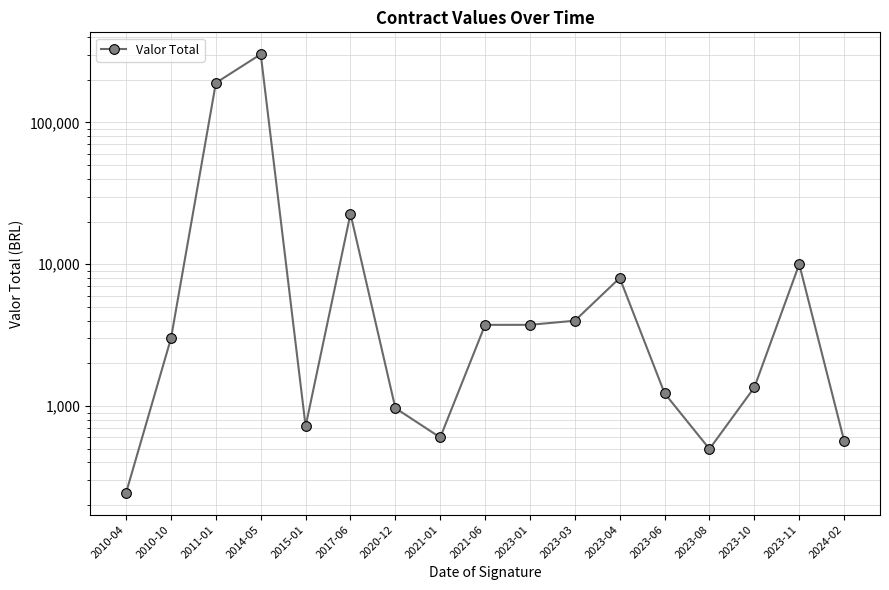

How many data points are less than 3000?

8